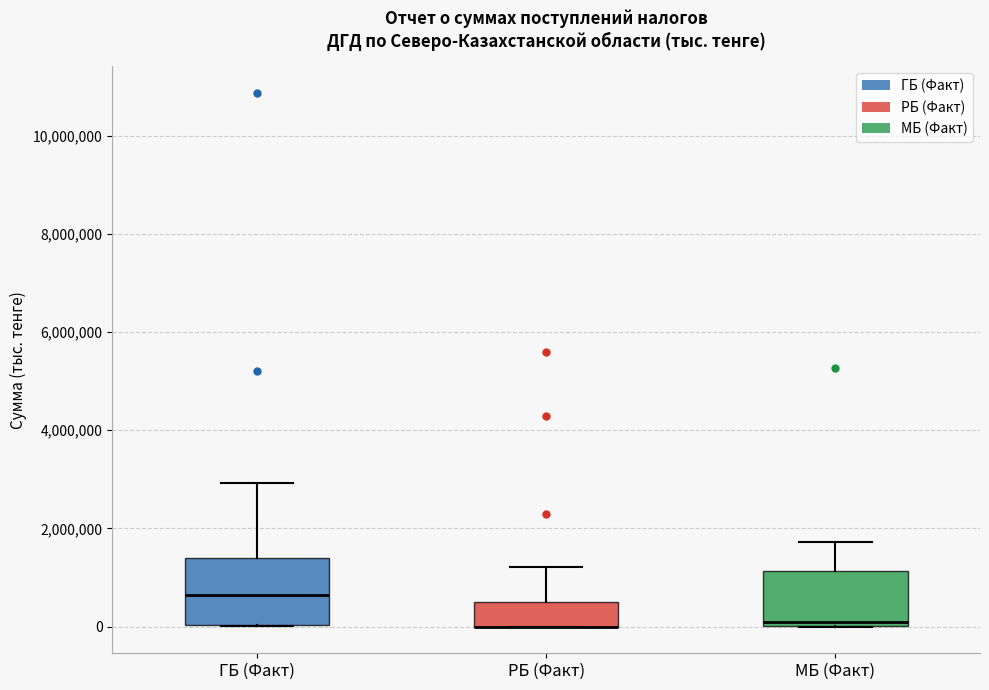

Which box is the tallest, from its lower edge to its upper edge?

ГБ (Факт)